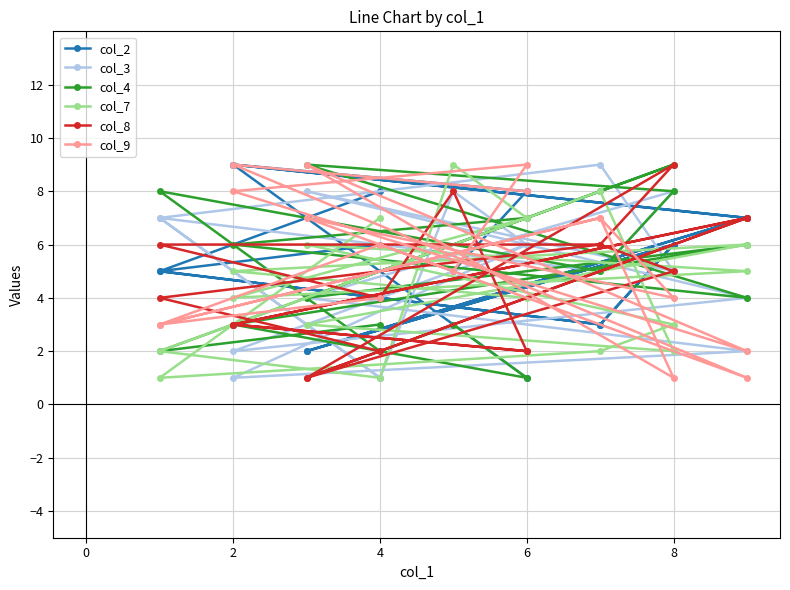

List the series in order of their peak value, lowest first.

col_2, col_3, col_4, col_7, col_8, col_9